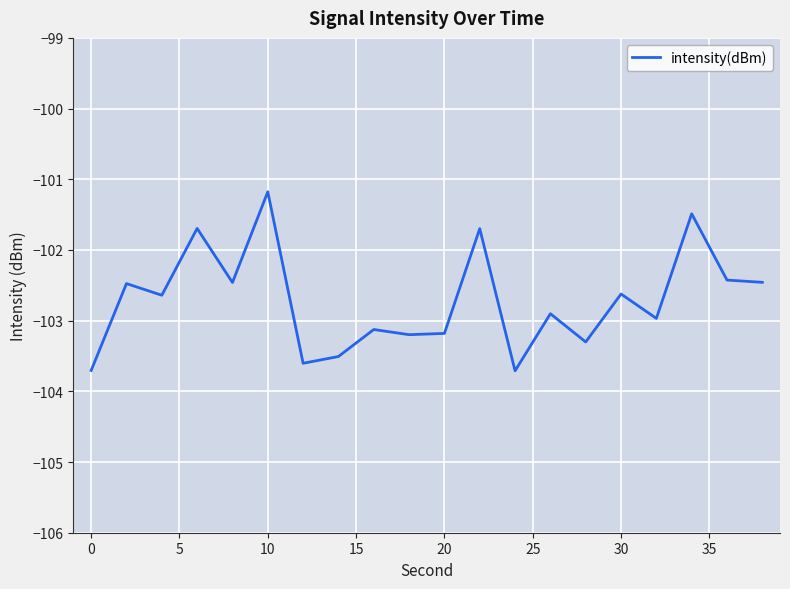

What is the maximum value shown in the chart?

-101.2